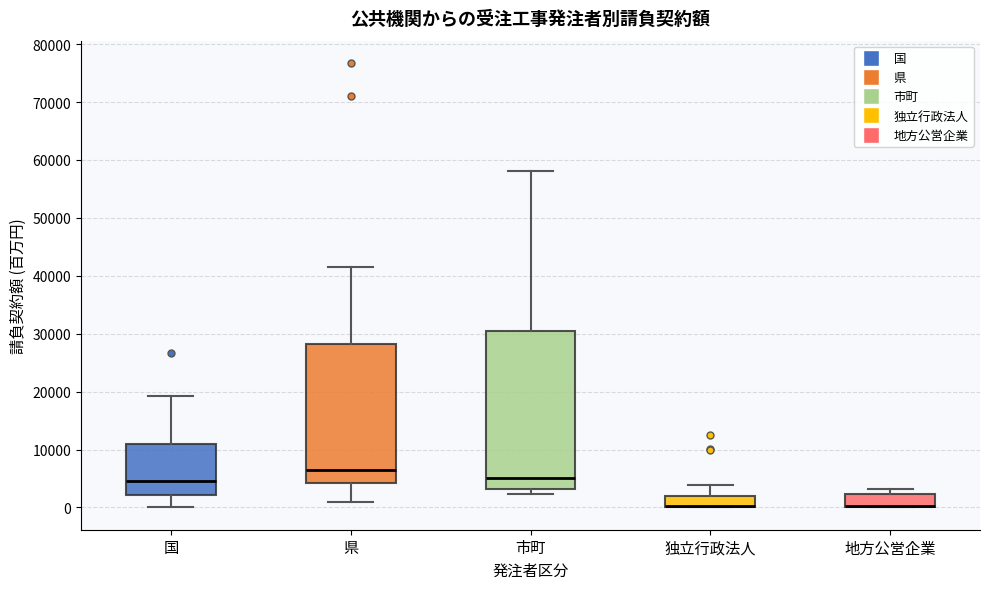

Comparing the boxes themselves (not the whiskers), which one is the tallest?

市町